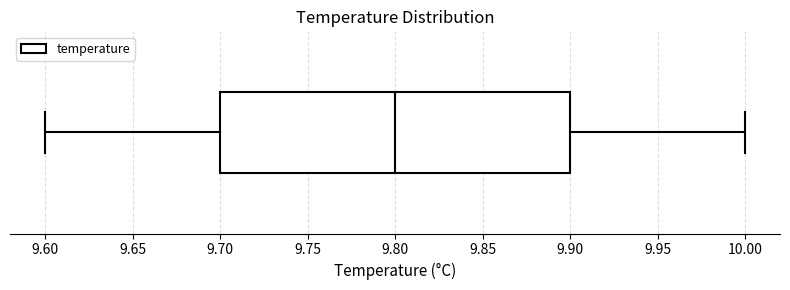

Where does the left whisker of the box end on the x-axis? The values are not printed on the chart, so give them approximately, as read against the axis.

9.6